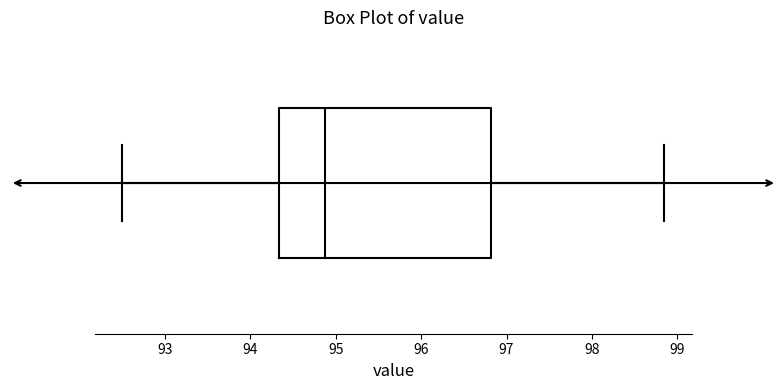

Where is the left edge of the box on the x-axis? The values are not printed on the chart, so give them approximately, as read against the axis.

94.3